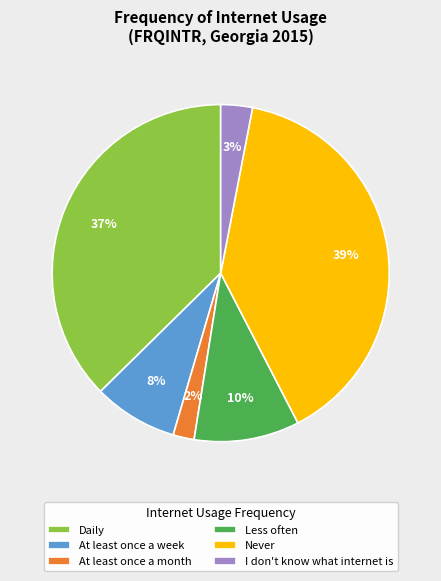

Is the sum of Daily and At least once a week greater than half?

No